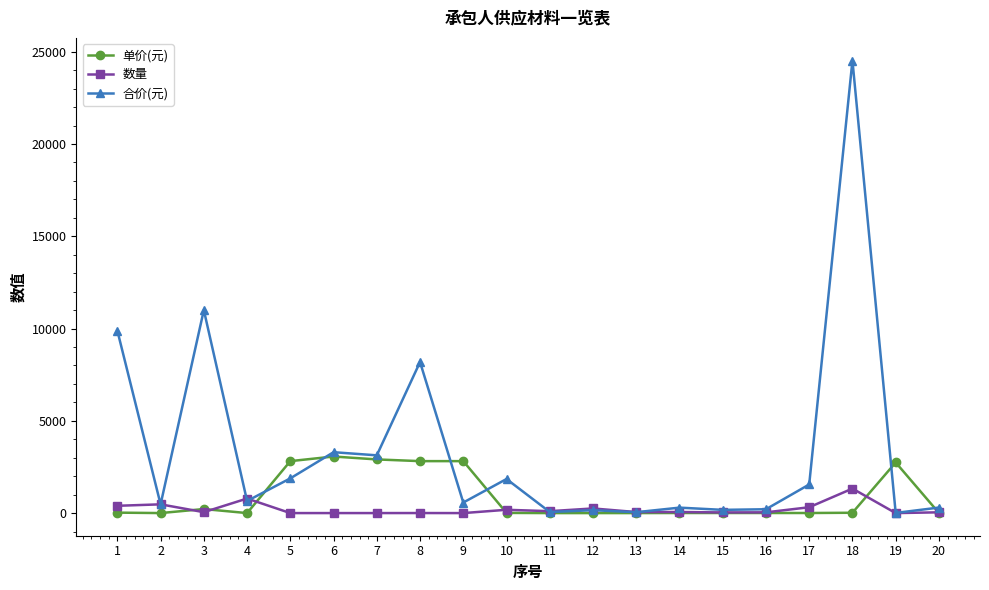

At which category does the chart reach its peak across all series?

18